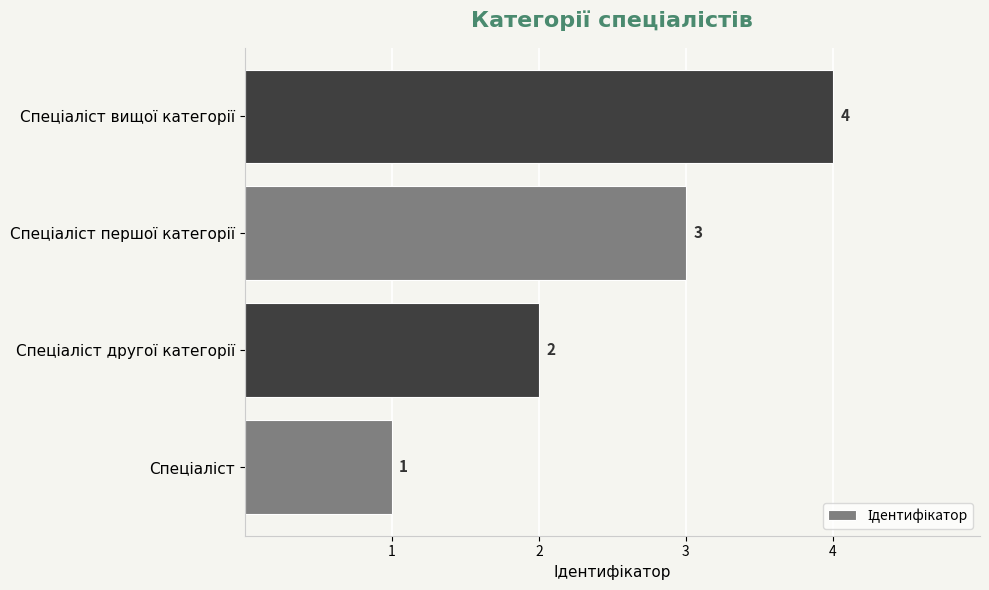

What is the greatest value displayed?

4